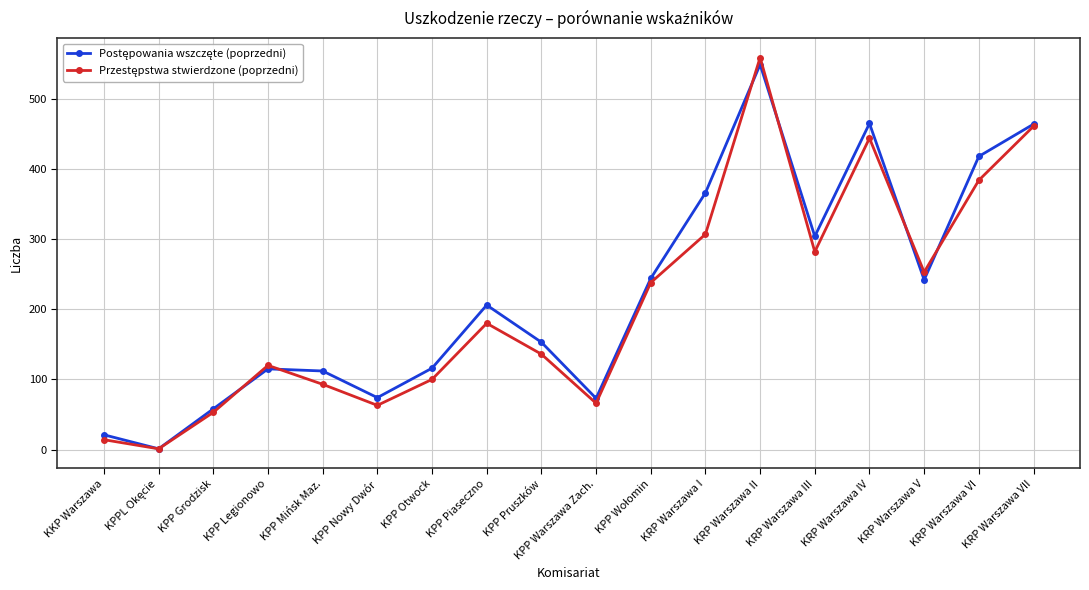

What position from the left is KPP Nowy Dwór?

6